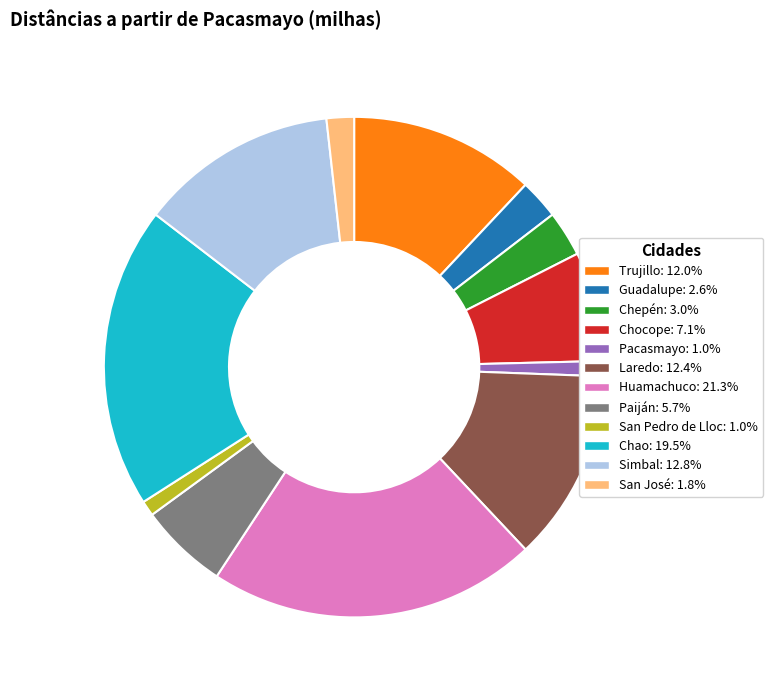

How many segments does this pie chart have?

12